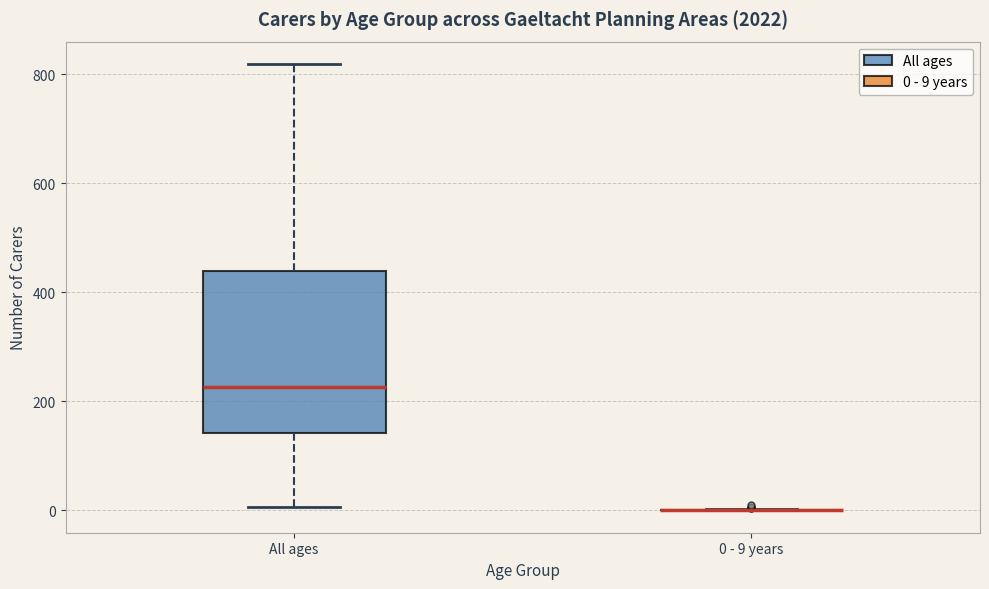

Reading left to right, transcribe this box plot: for each box, give where its median line is, the range the box spans, and where its two whiskers end, as read against the y-axis. The values are not printed on the chart, so give them approximately, as read against the axis.

All ages: median 220, box 140 to 440, whiskers 0 to 820
0 - 9 years: box collapsed to a line at 0, whiskers 0 to 0